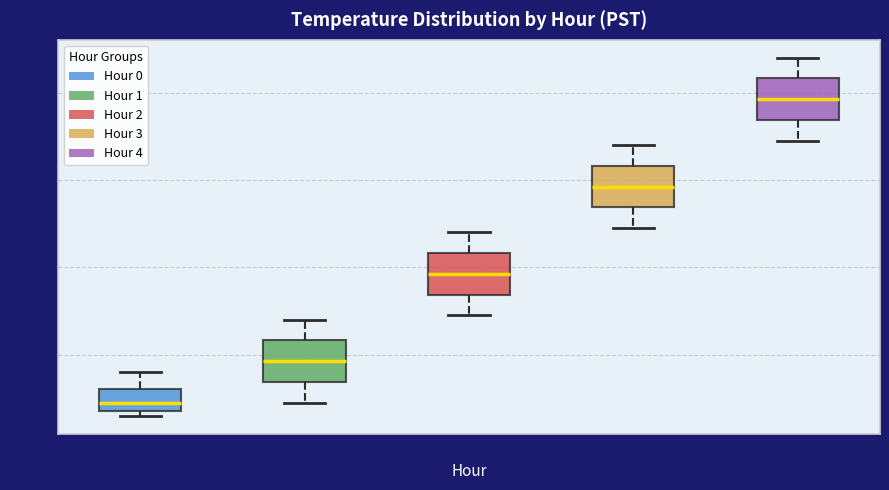

Where does the upper whisker of the box for Hour 2 end on the y-axis? The values are not printed on the chart, so give them approximately, as read against the axis.

12.8